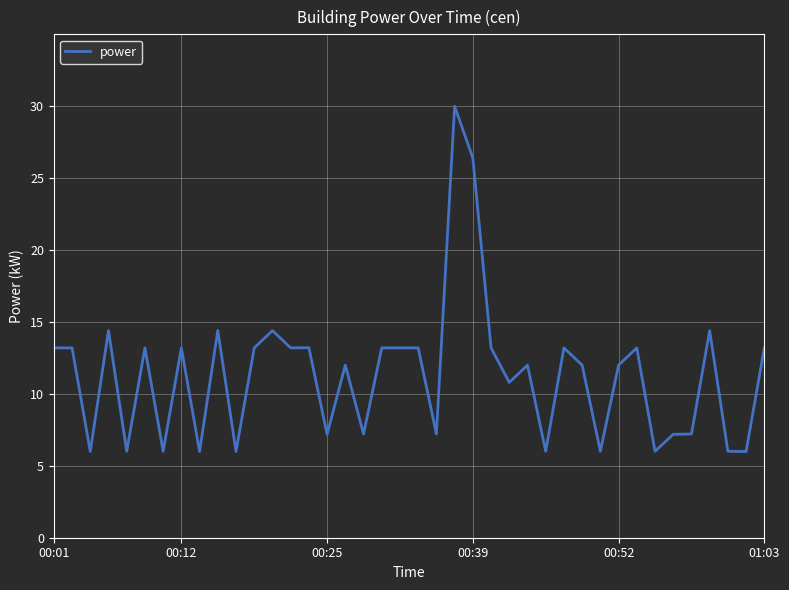

What is the maximum value shown in the chart?

30.0